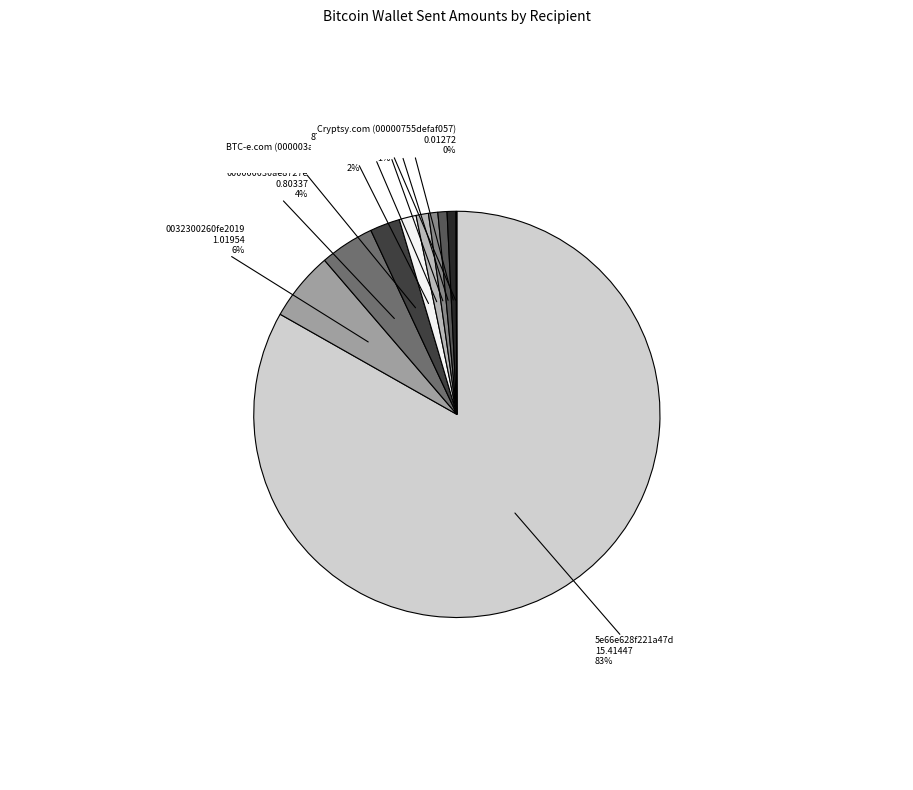

True or false: a4458d02e070dca8 accounts for 1% of the total.

True